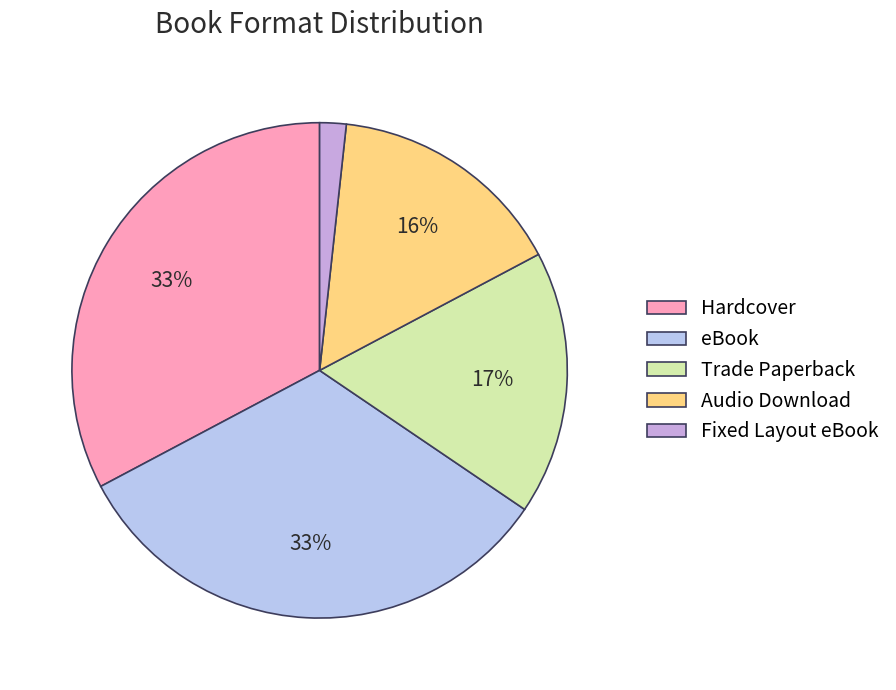

How many segments does this pie chart have?

5